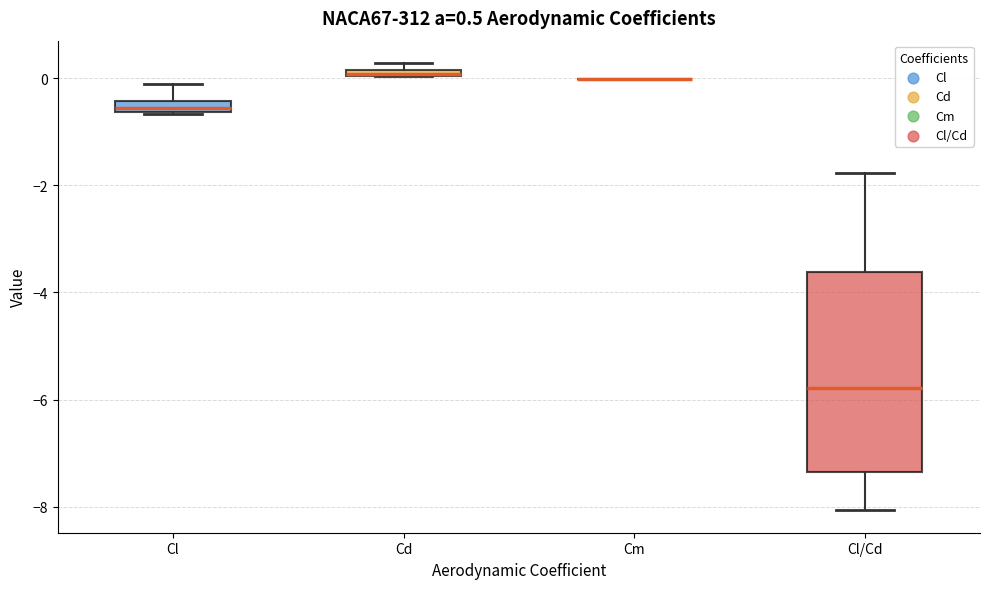

Which box is the tallest, from its lower edge to its upper edge?

Cl/Cd